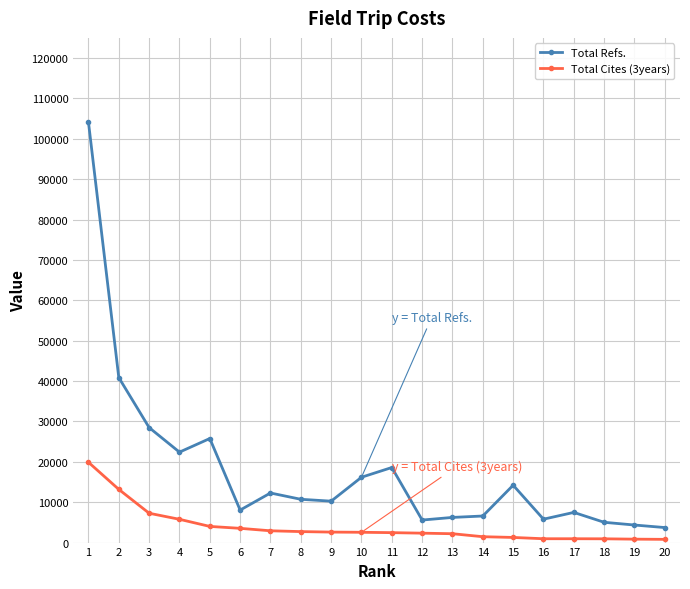

At which category is the sum across all series the highest?

1